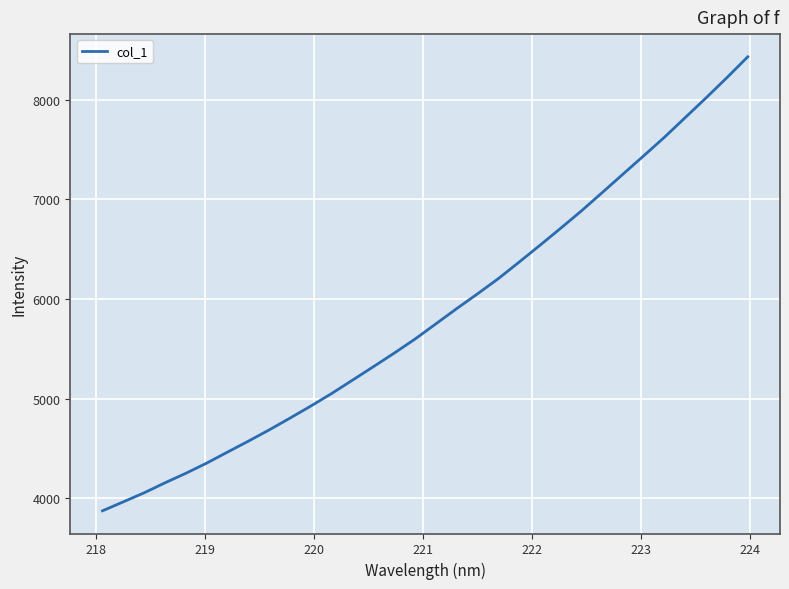

How many series are shown in this chart?

1